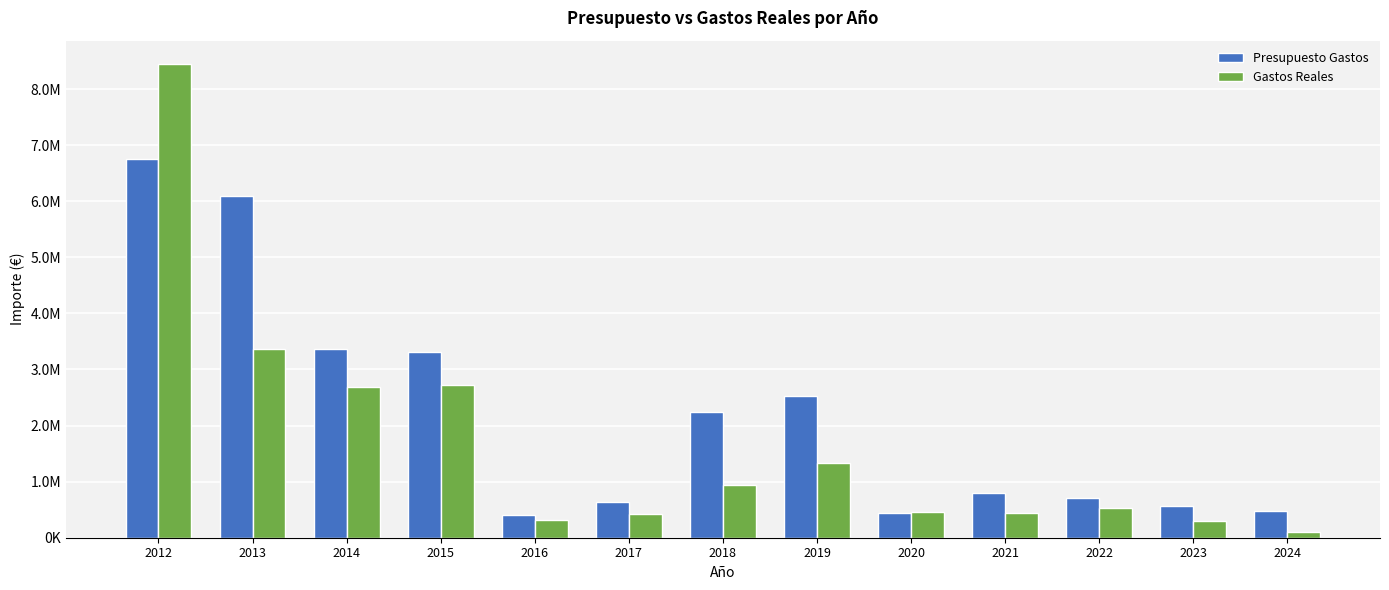

List the series in order of their peak value, lowest first.

Presupuesto Gastos, Gastos Reales